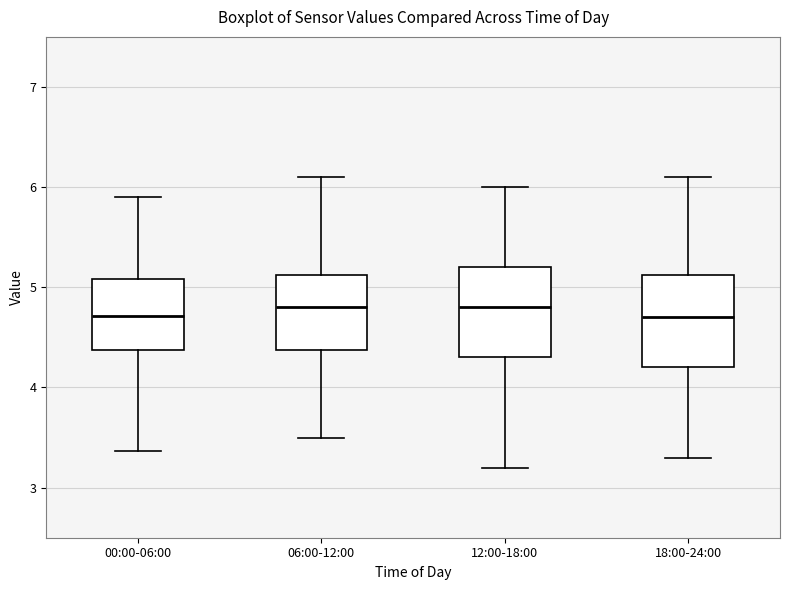

Where is the lower edge of the box for 18:00-24:00 on the y-axis? The values are not printed on the chart, so give them approximately, as read against the axis.

4.2